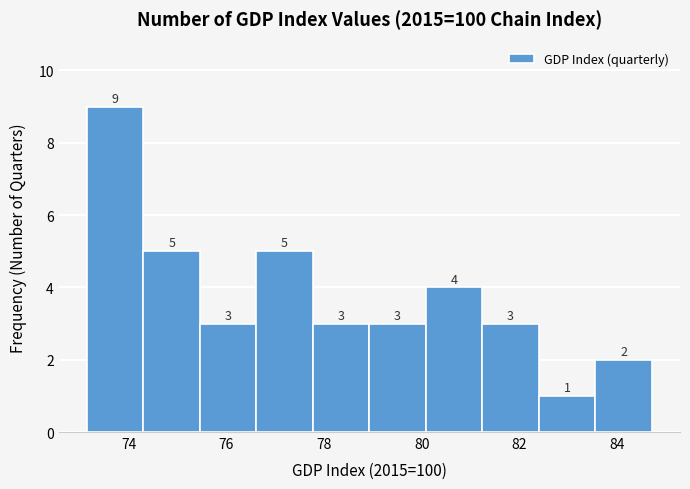

Reading left to right, transcribe this chart: for each bar, give the range it covers on the x-axis and its height. The bar edges are not printed on the chart, so give them approximately, as read against the axis.

73.2 to 74.2: 9
74.2 to 75.4: 5
75.4 to 76.6: 3
76.6 to 77.8: 5
77.8 to 79.0: 3
79.0 to 80.0: 3
80.0 to 81.2: 4
81.2 to 82.4: 3
82.4 to 83.6: 1
83.6 to 84.8: 2